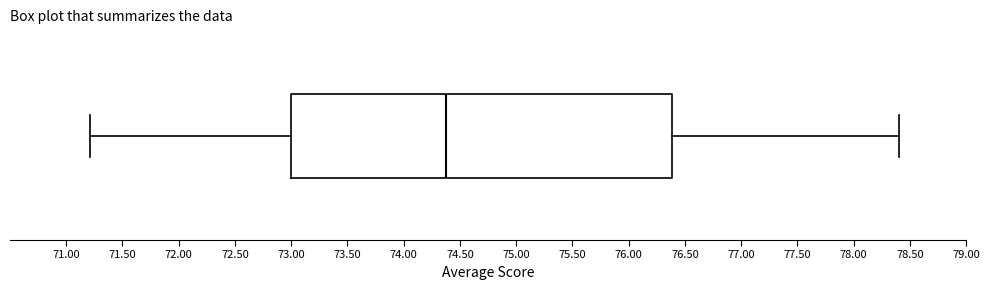

Transcribe this box plot: give where the median line is, the range the box spans, and where the two whiskers end, as read against the x-axis. The values are not printed on the chart, so give them approximately, as read against the axis.

median 74.4, box 73.0 to 76.4, whiskers 71.2 to 78.4